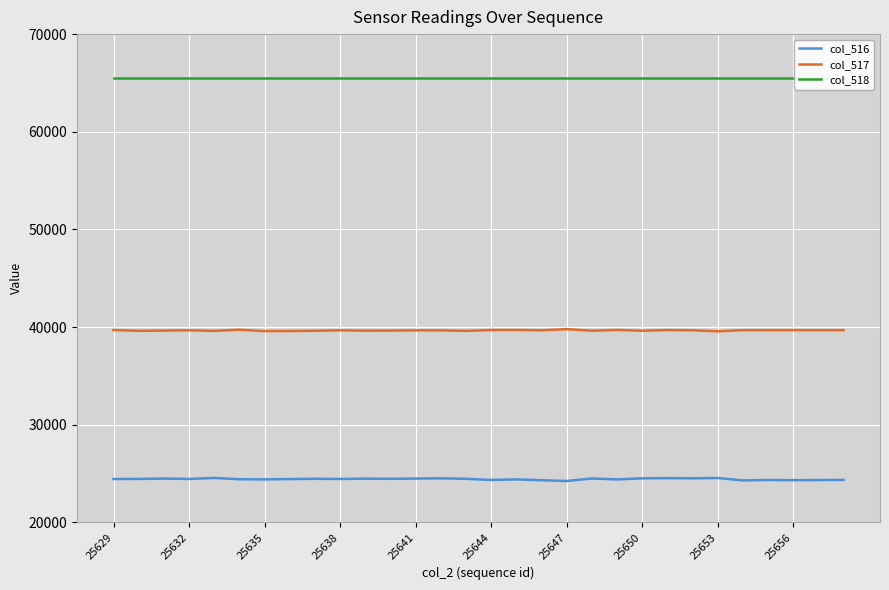

Which series has the largest range (max minus min)?

col_516